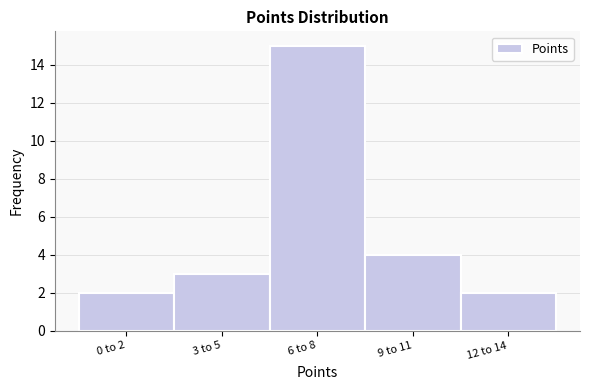

Reading right to left, transcribe all the data shown in this chart.

2	4	15	3	2